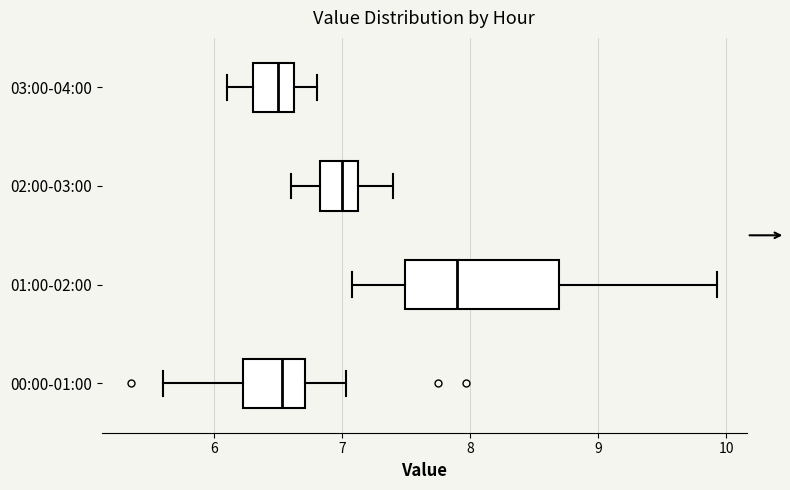

Reading bottom to top, read every box against the x-axis: the position of its median line, the range the box covers, and the ends of its whiskers. The values are not printed on the chart, so give them approximately, as read against the axis.

00:00-01:00: median 6.5, box 6.2 to 6.7, whiskers 5.6 to 7.0
01:00-02:00: median 7.9, box 7.5 to 8.7, whiskers 7.1 to 9.9
02:00-03:00: median 7.0, box 6.8 to 7.1, whiskers 6.6 to 7.4
03:00-04:00: median 6.5, box 6.3 to 6.6, whiskers 6.1 to 6.8